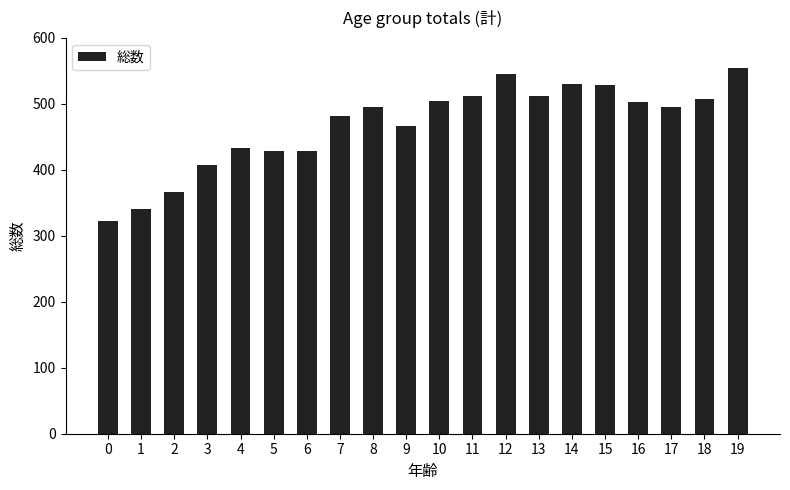

Does the chart contain any negative values?

No